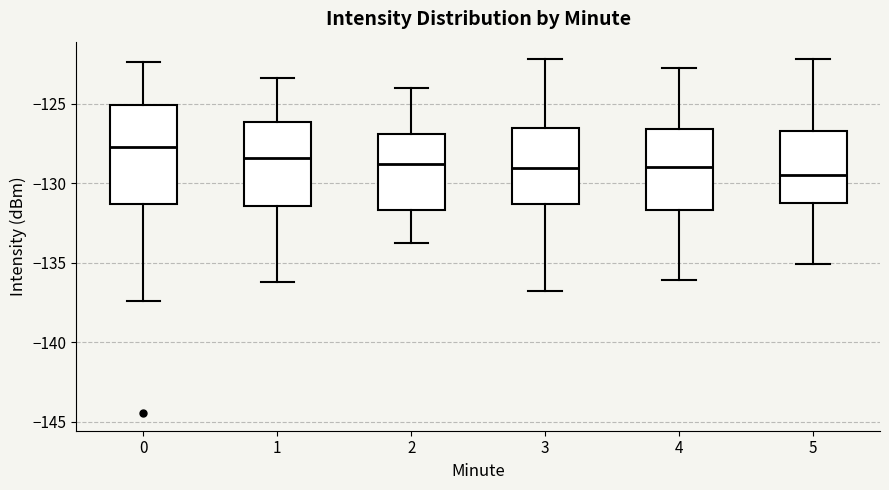

Which box is the tallest, from its lower edge to its upper edge?

0